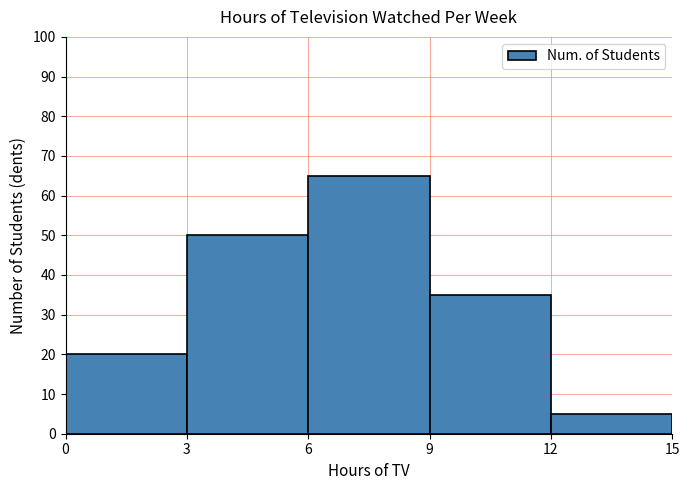

How tall is the bar that spans 12 to 15 on the x-axis? The values are not printed on the chart, so give them approximately, as read against the axis.

5